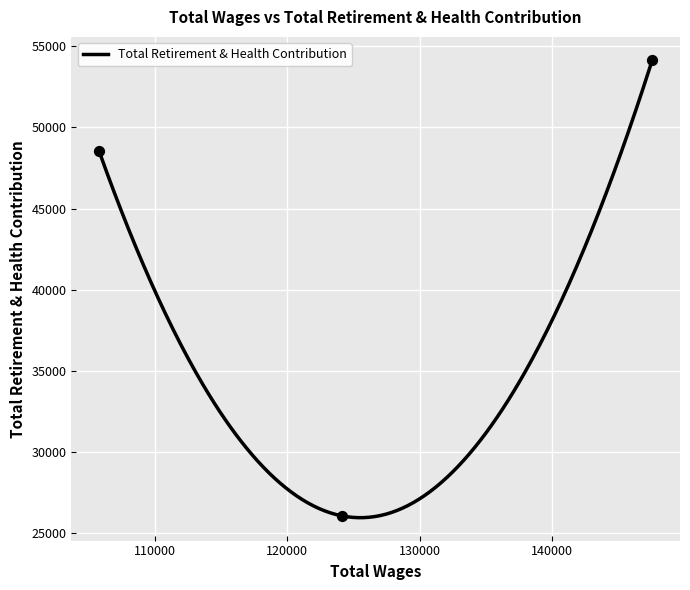

Between 105773.0 and 147576.0, which is larger?

147576.0